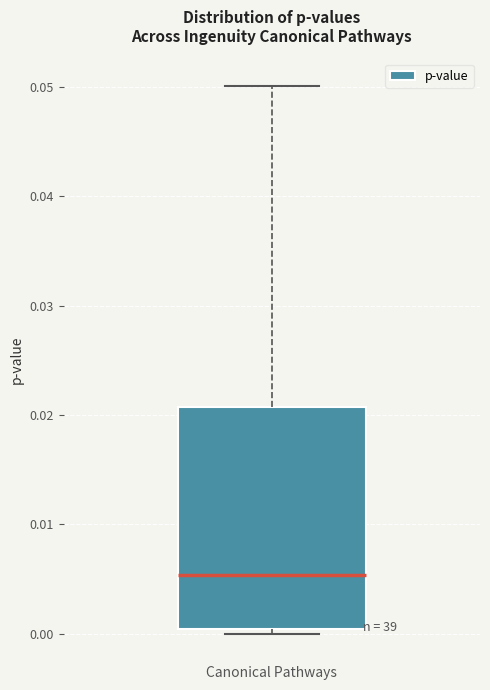

Where is the upper edge of the box for Canonical Pathways on the y-axis? The values are not printed on the chart, so give them approximately, as read against the axis.

0.021